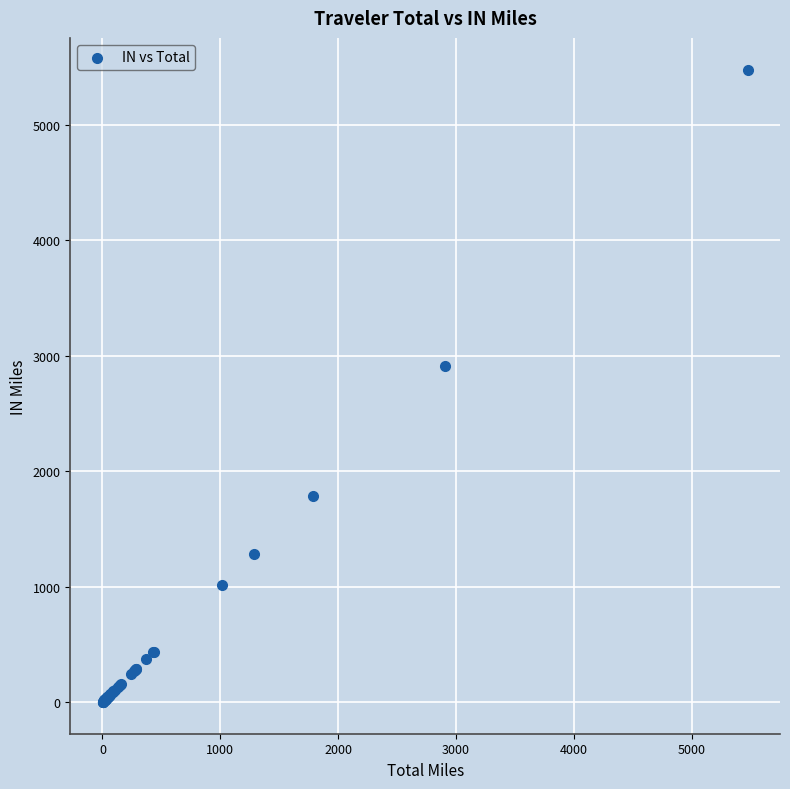

What Y value in the scatter plot is closest to 2738?

2911.0